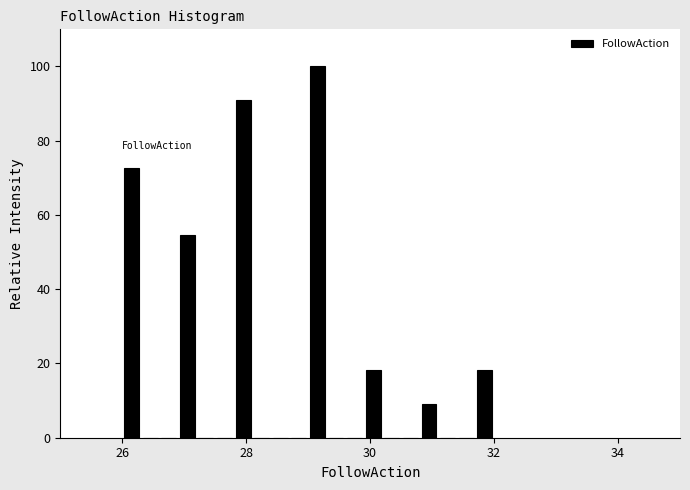

Around what value on the x-axis is the tallest bar? Give the approximate position of its centre, as read against the axis.

29.2